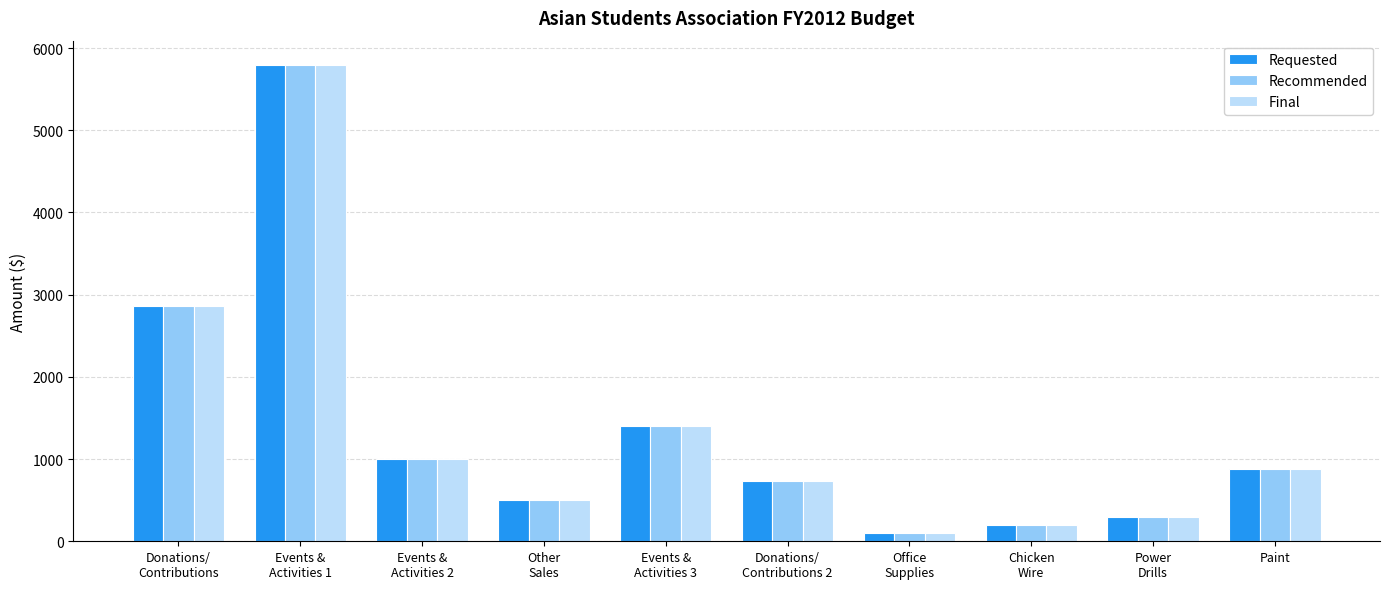

True or false: Final has a value of 200 at Chicken
Wire.

True